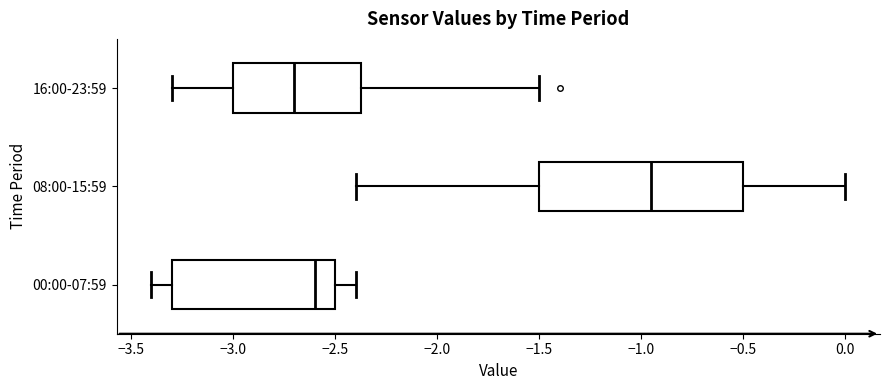

Where does the median line of the box for 16:00-23:59 sit on the x-axis? The values are not printed on the chart, so give them approximately, as read against the axis.

-2.70